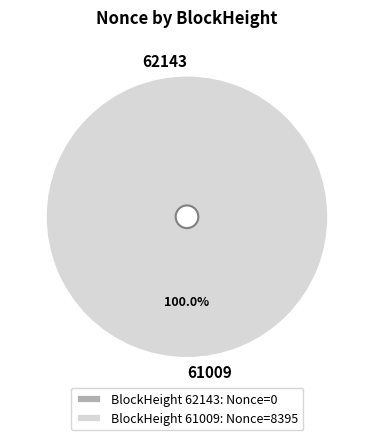

True or false: 61009 accounts for 100% of the total.

True